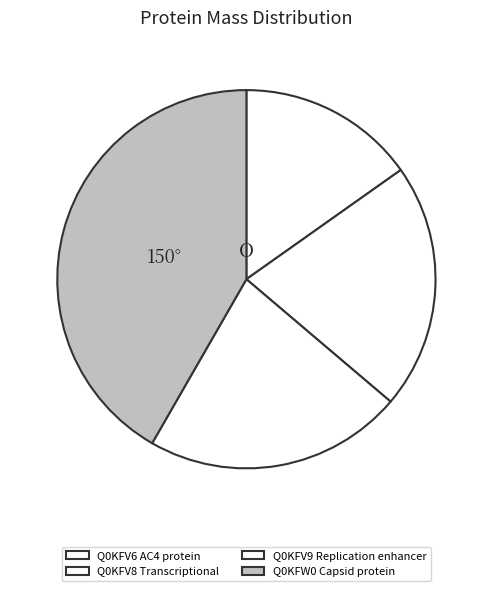

How many slices are in this pie chart?

4